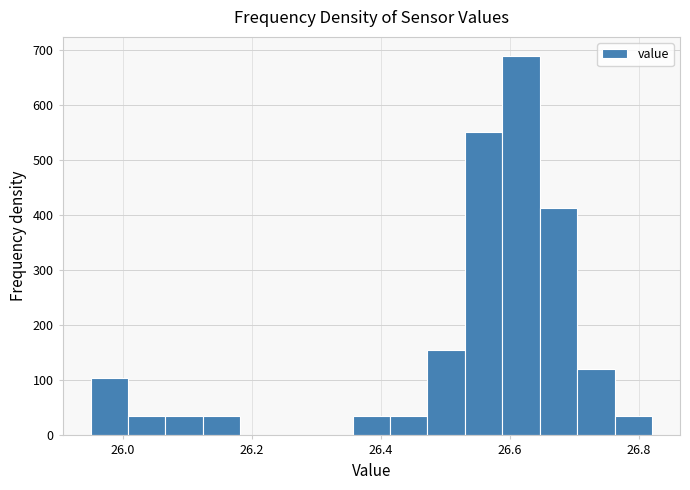

Around what value on the x-axis is the tallest bar? Give the approximate position of its centre, as read against the axis.

26.62